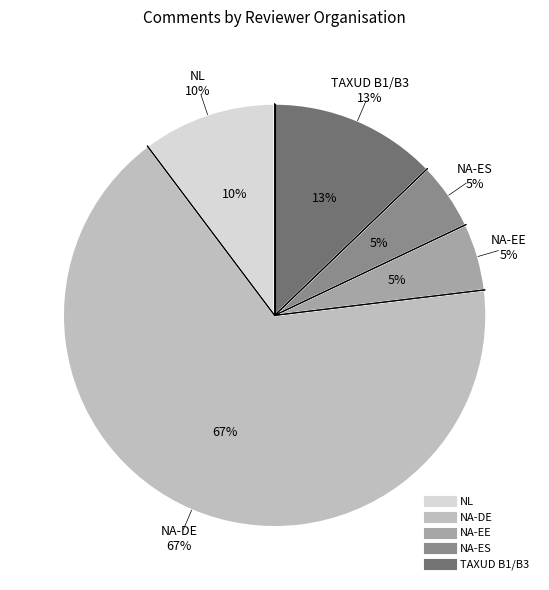

True or false: NA-EE accounts for 1% of the total.

False